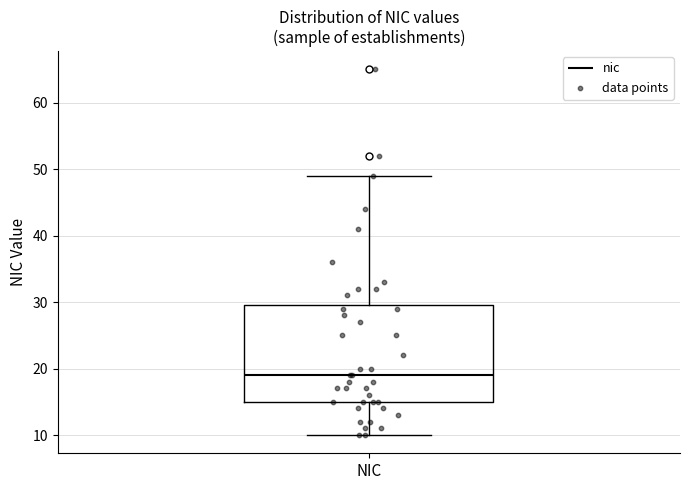

Transcribe this box plot: give where the median line is, the range the box spans, and where the two whiskers end, as read against the y-axis. The values are not printed on the chart, so give them approximately, as read against the axis.

median 19, box 15 to 30, whiskers 10 to 49